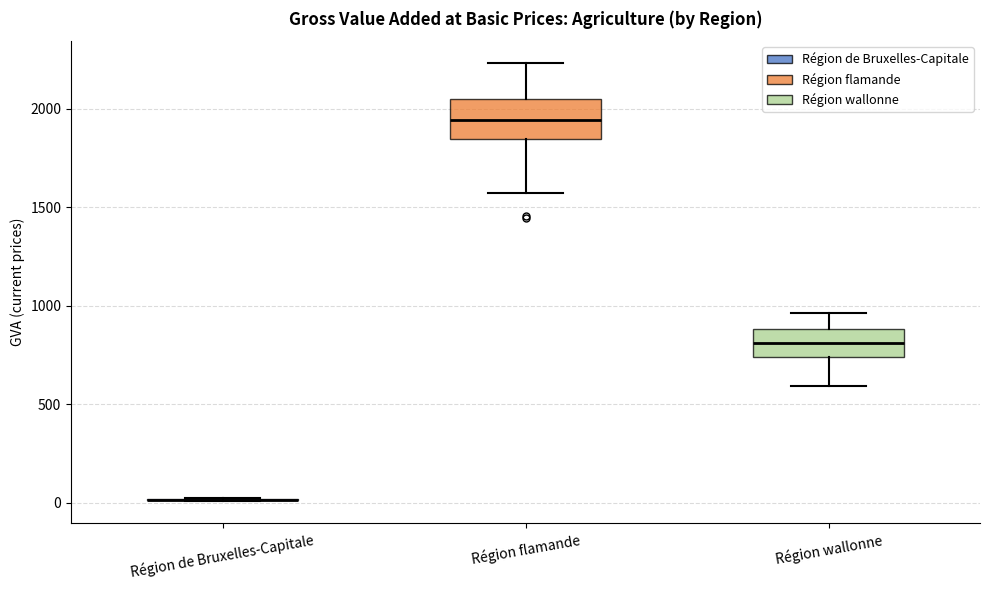

Reading left to right, read every box against the y-axis: the position of its median line, the range the box covers, and the ends of its whiskers. The values are not printed on the chart, so give them approximately, as read against the axis.

Région de Bruxelles-Capitale: box collapsed to a line at 0, whiskers 0 to 0
Région flamande: median 1950, box 1850 to 2050, whiskers 1550 to 2250
Région wallonne: median 800, box 750 to 900, whiskers 600 to 950